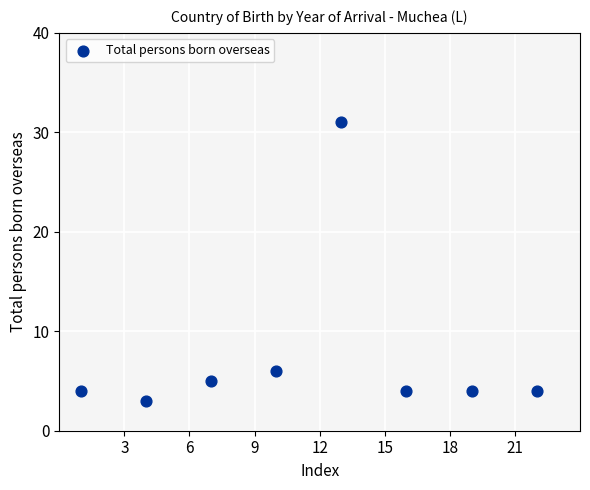

What Y value in the scatter plot is closest to 17?

6